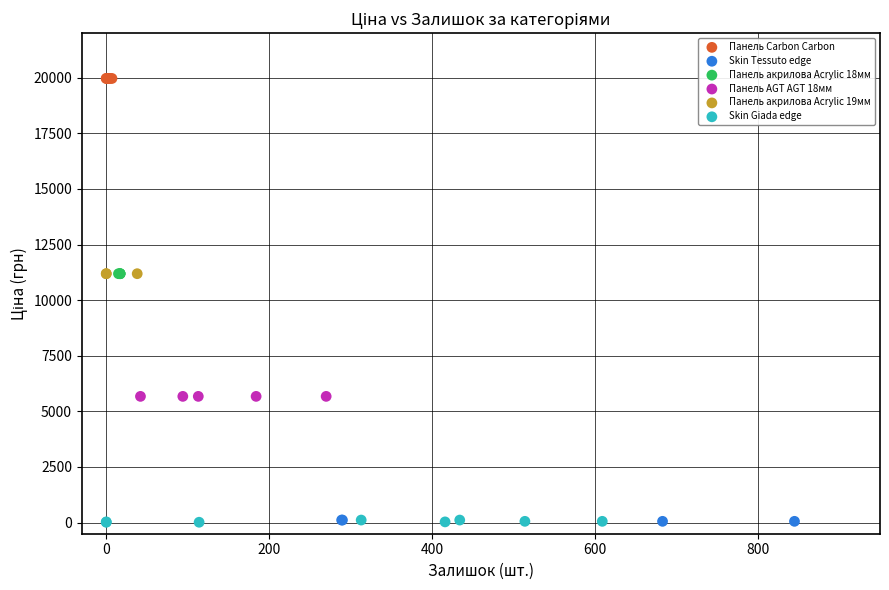

Which series contains the highest Y value?

Панель Carbon Carbon